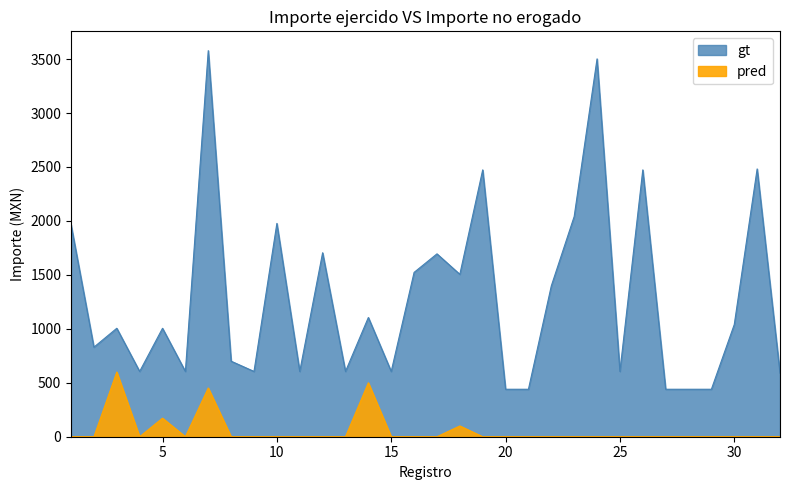

What is the highest value of the gt series?

3578.3